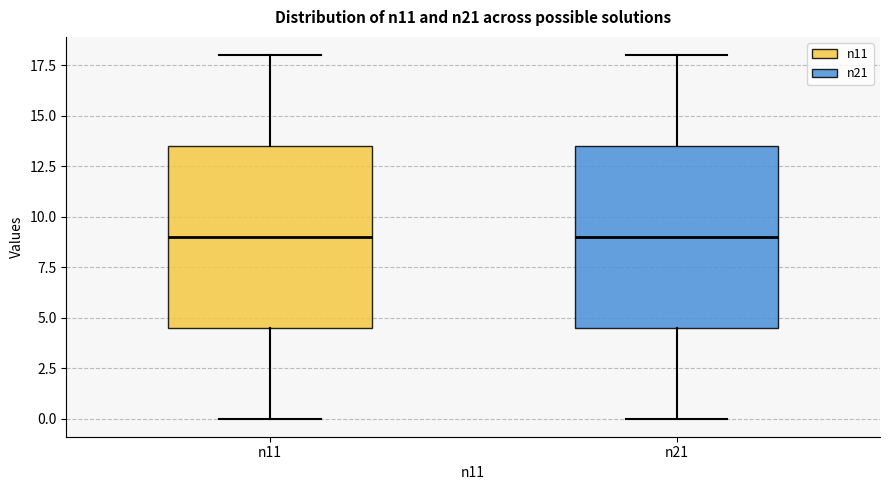

Where does the upper whisker of the box for n11 end on the y-axis? The values are not printed on the chart, so give them approximately, as read against the axis.

18.0